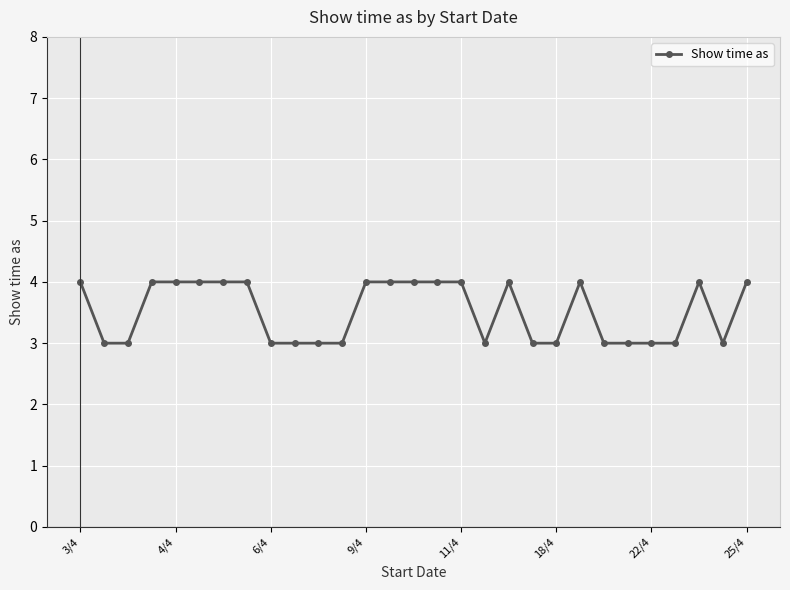

True or false: there are more than 2 points higher than both neighbors.

True